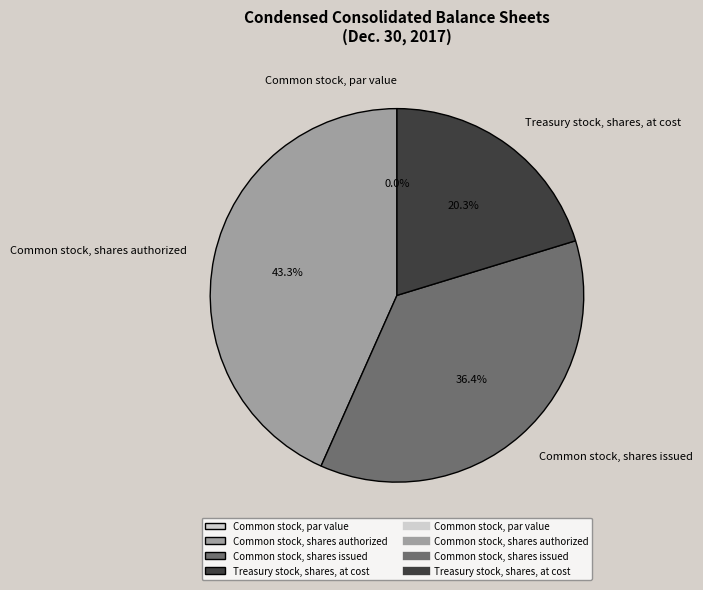

What percentage is NOT represented by Common stock, shares authorized?

56.7%